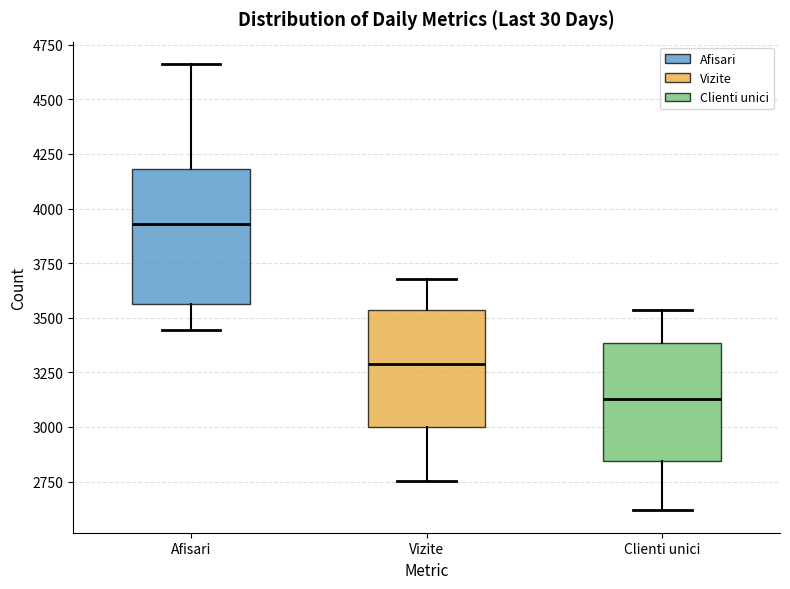

Which box is the tallest, from its lower edge to its upper edge?

Afisari